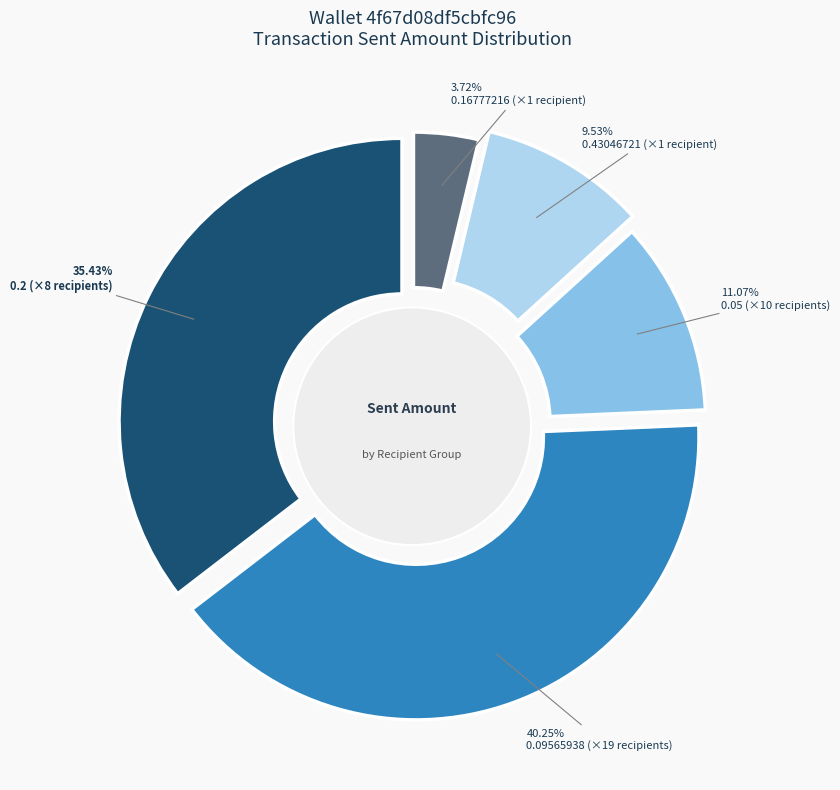

Is there a majority slice in this chart?

No